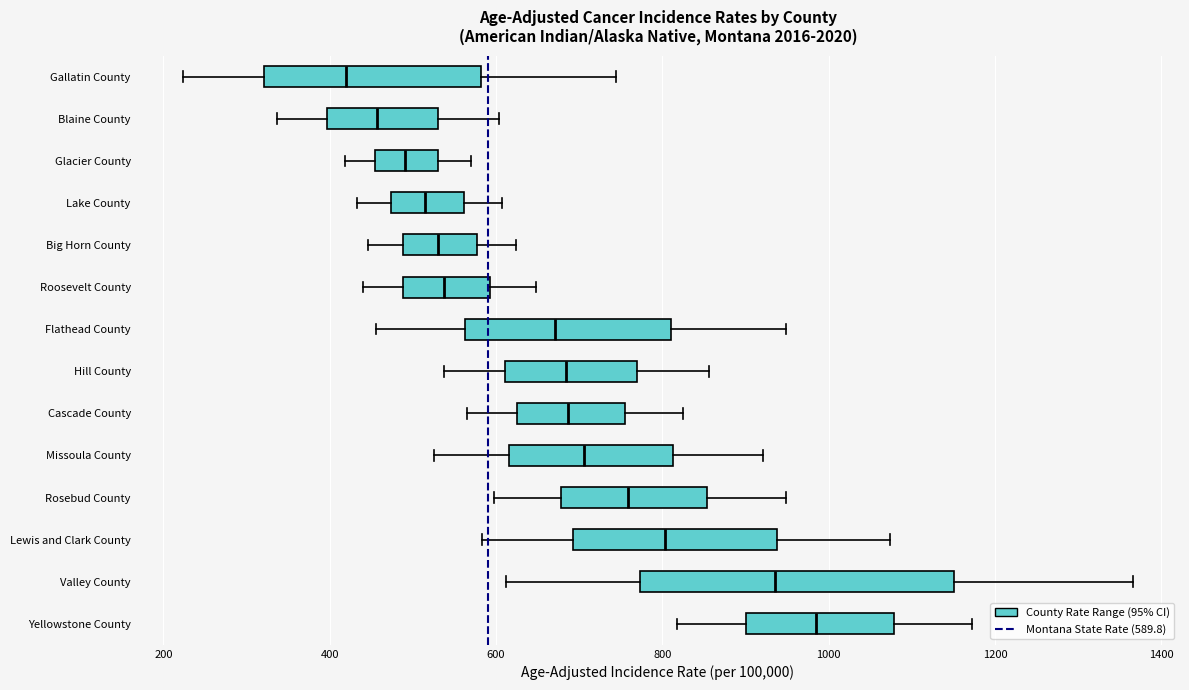

Where is the right edge of the box for Lewis and Clark County on the x-axis? The values are not printed on the chart, so give them approximately, as read against the axis.

940